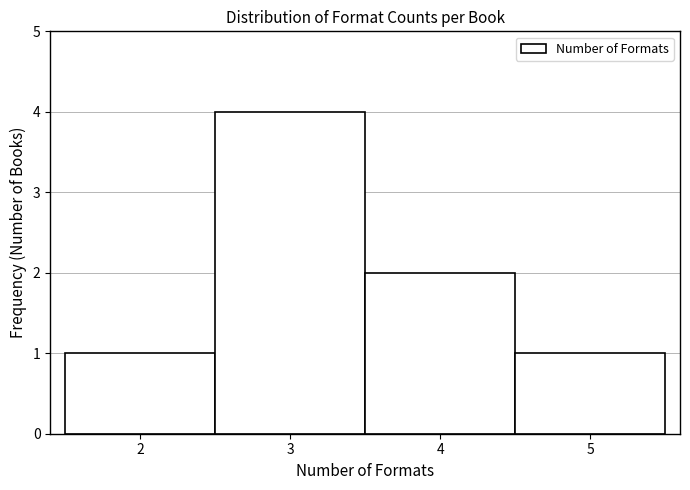

Reading left to right, transcribe this chart: for each bar, give the range it covers on the x-axis and its height. The values are not printed on the chart, so give them approximately, as read against the axis.

1.5 to 2.5: 1
2.5 to 3.5: 4
3.5 to 4.5: 2
4.5 to 5.5: 1